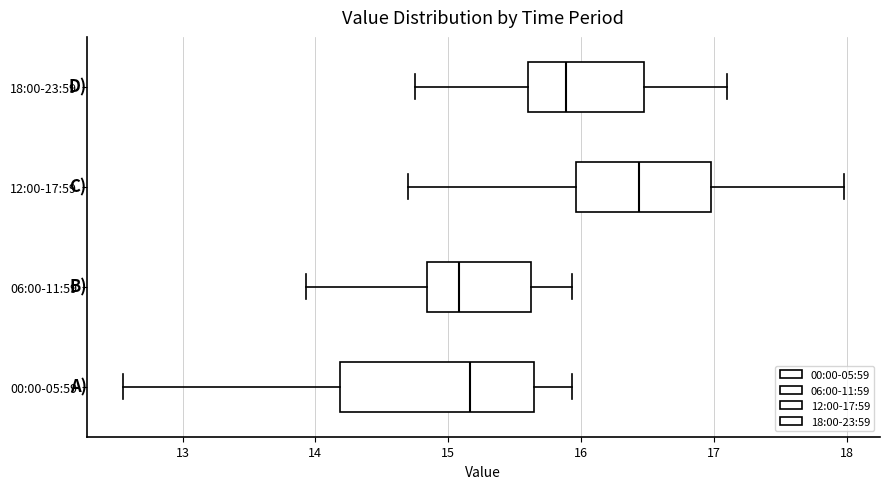

Reading bottom to top, transcribe this box plot: for each box, give where its median line is, the range the box spans, and where its two whiskers end, as read against the x-axis. The values are not printed on the chart, so give them approximately, as read against the axis.

00:00-05:59: median 15.2, box 14.2 to 15.6, whiskers 12.6 to 15.9
06:00-11:59: median 15.1, box 14.8 to 15.6, whiskers 13.9 to 15.9
12:00-17:59: median 16.4, box 16.0 to 17.0, whiskers 14.7 to 18.0
18:00-23:59: median 15.9, box 15.6 to 16.5, whiskers 14.8 to 17.1